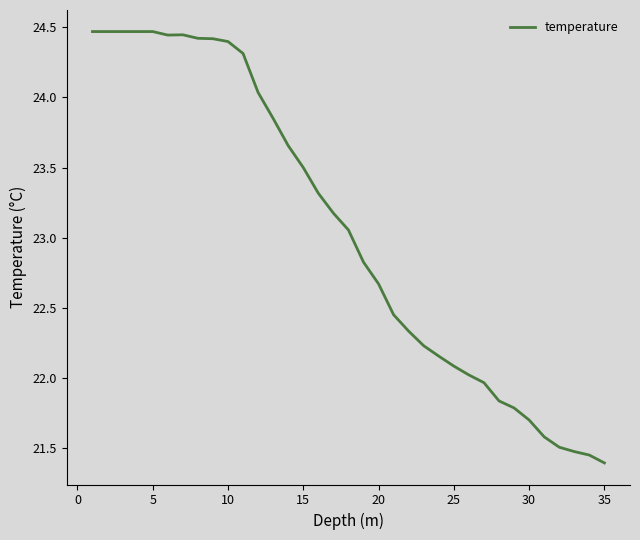

What is the greatest value displayed?

24.5